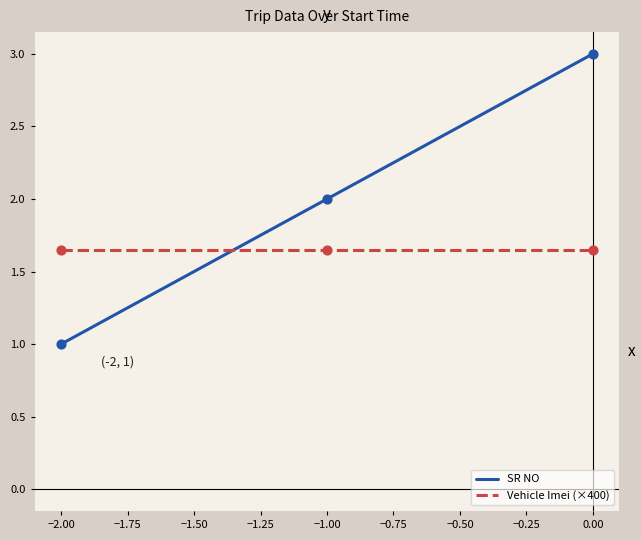

Which series has the largest range (max minus min)?

SR NO